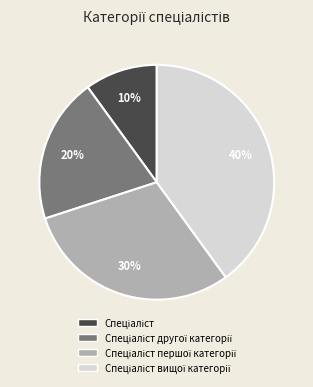

Does any single category account for the majority?

No